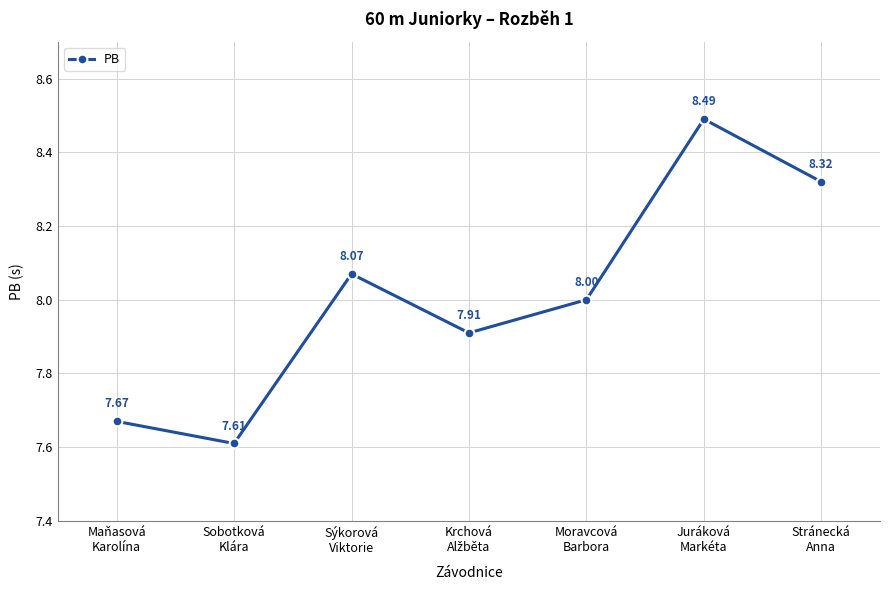

True or false: there are more than 0 points higher than both neighbors.

True